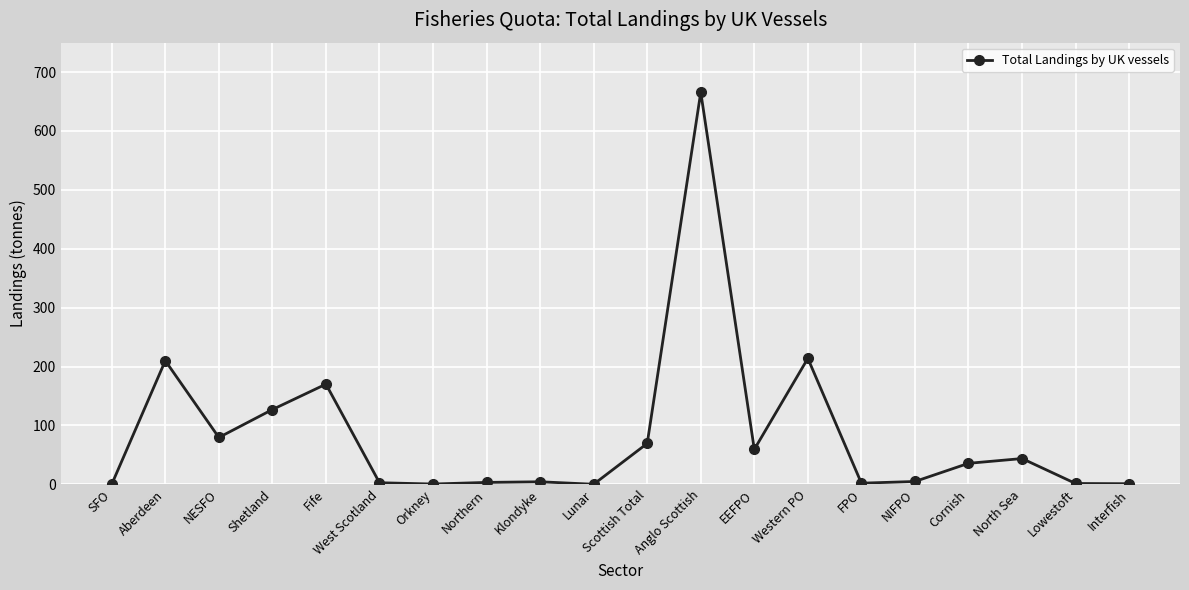

Is it true that the value at West Scotland is 2.6?

True